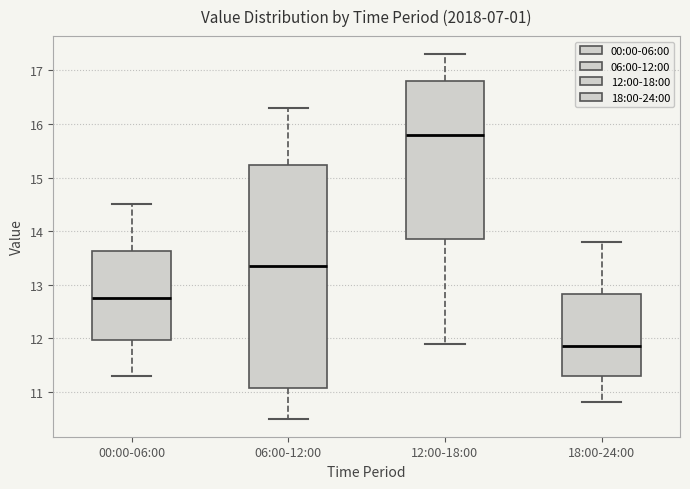

Reading left to right, read every box against the y-axis: the position of its median line, the range the box covers, and the ends of its whiskers. The values are not printed on the chart, so give them approximately, as read against the axis.

00:00-06:00: median 12.8, box 12.0 to 13.6, whiskers 11.3 to 14.5
06:00-12:00: median 13.4, box 11.1 to 15.2, whiskers 10.5 to 16.3
12:00-18:00: median 15.8, box 13.9 to 16.8, whiskers 11.9 to 17.3
18:00-24:00: median 11.9, box 11.3 to 12.8, whiskers 10.8 to 13.8